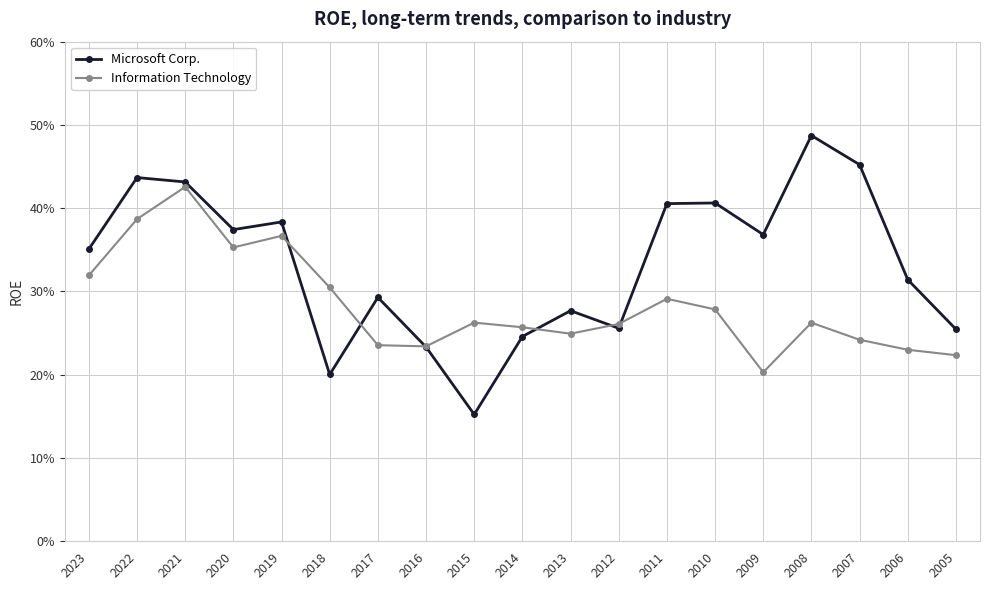

After their last crossing, which series has the higher values: Microsoft Corp. or Information Technology?

Microsoft Corp.